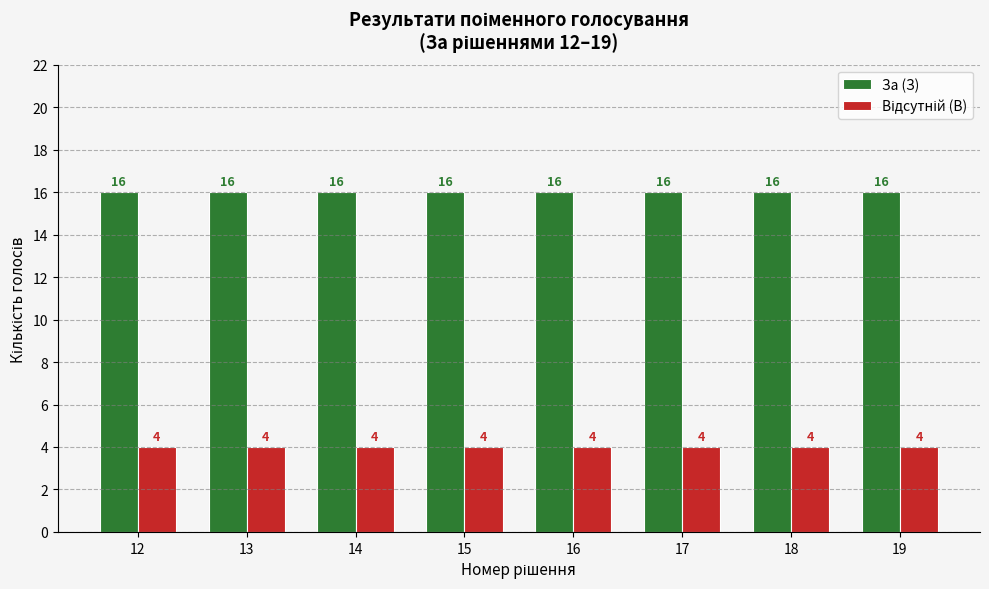

At how many categories does at least one series exceed 4?

8